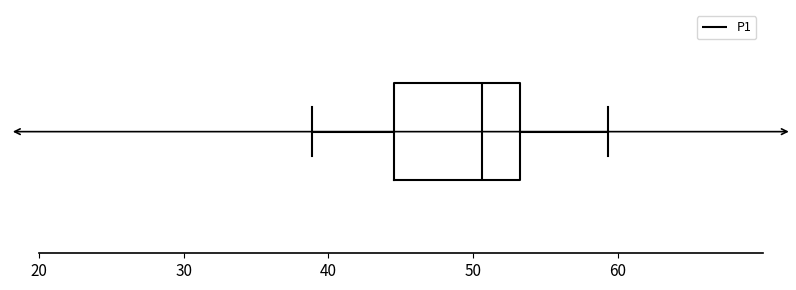

Where does the left whisker of the box end on the x-axis? The values are not printed on the chart, so give them approximately, as read against the axis.

39